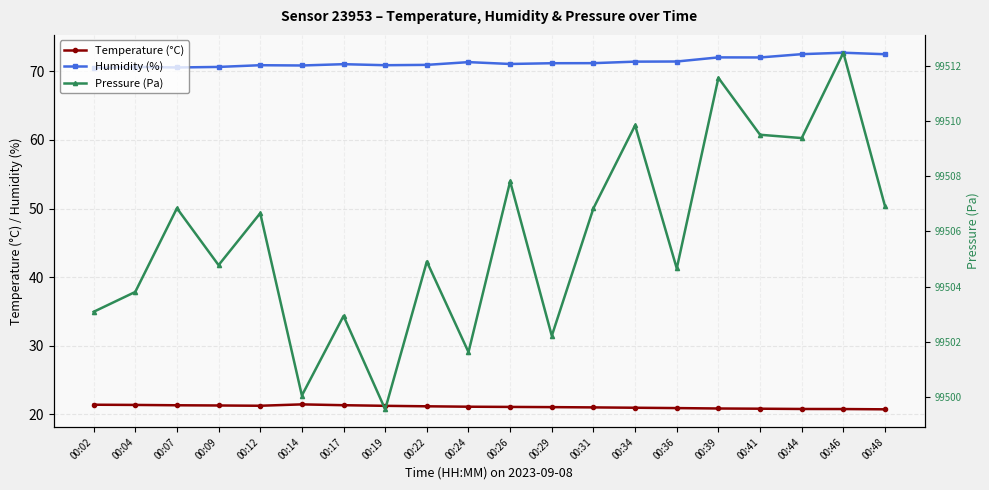

What is the value of the Temperature (°C) point at the 11th from the left?

21.1